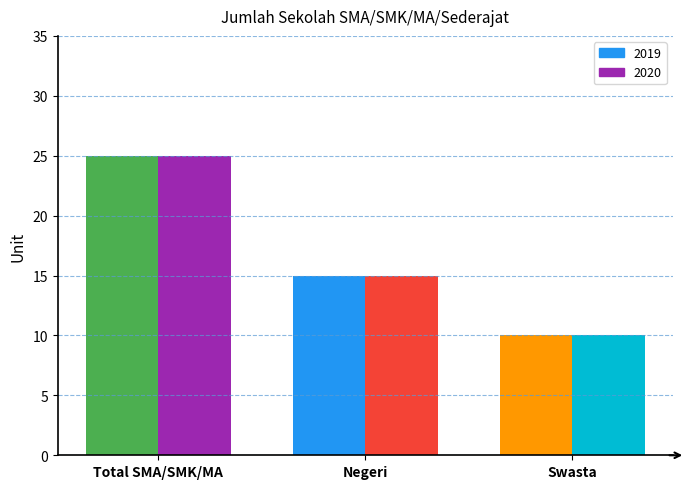

Does the chart contain any negative values?

No